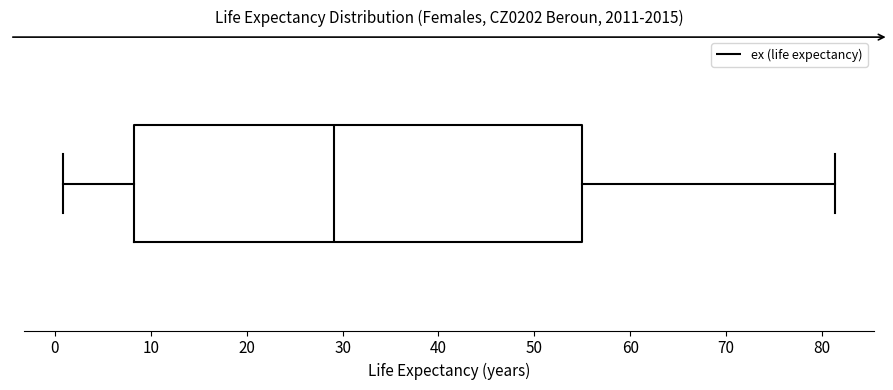

Read this box plot against the x-axis: the position of the median line, the range covered by the box, and the ends of both whiskers. The values are not printed on the chart, so give them approximately, as read against the axis.

median 29, box 8 to 55, whiskers 1 to 81